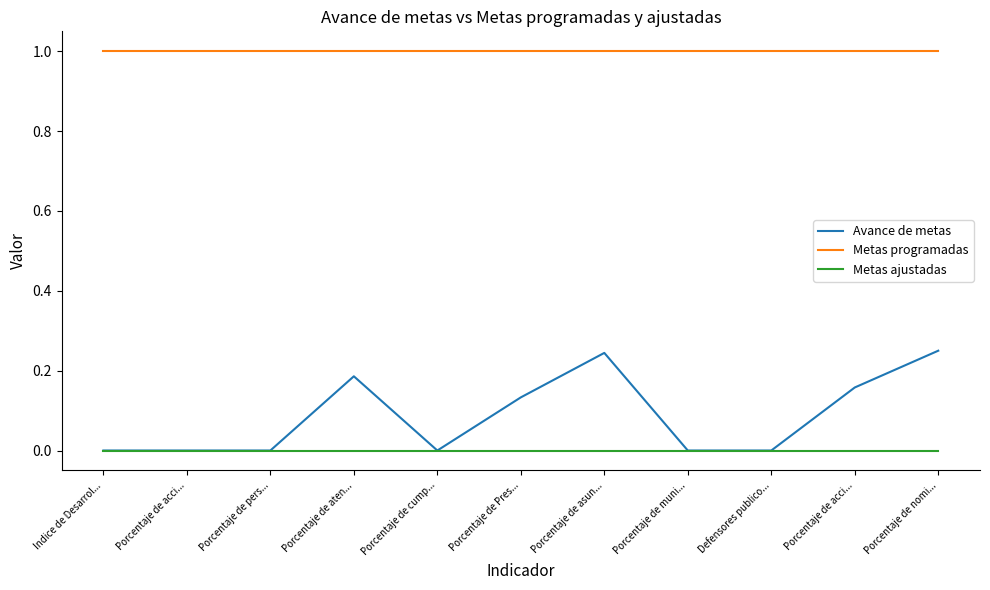

Which category has the lowest value in the Avance de metas series?

Indice de Desarrol...